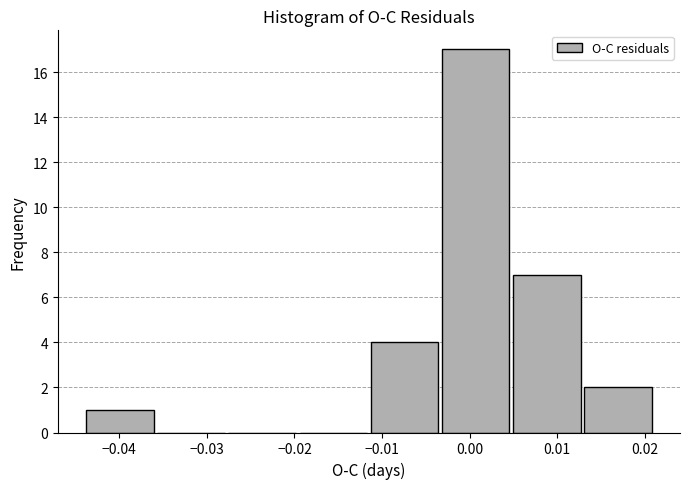

Over which range of the x-axis is the bar tallest?

-0.003 to 0.005